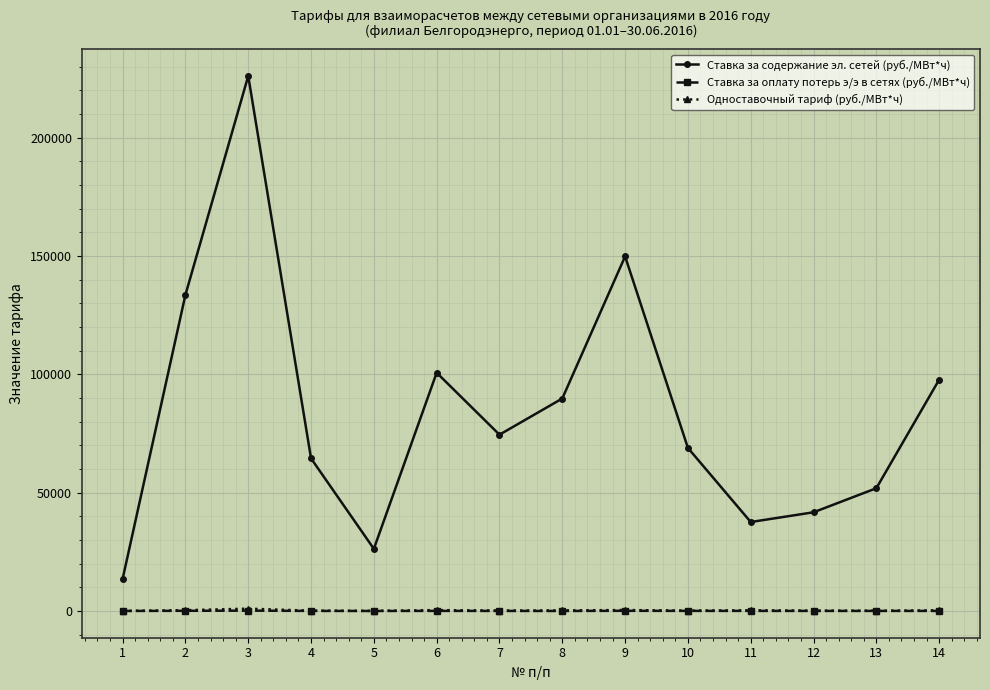

What value does the Одноставочный тариф (руб./МВт*ч) series have at 4?

125.6